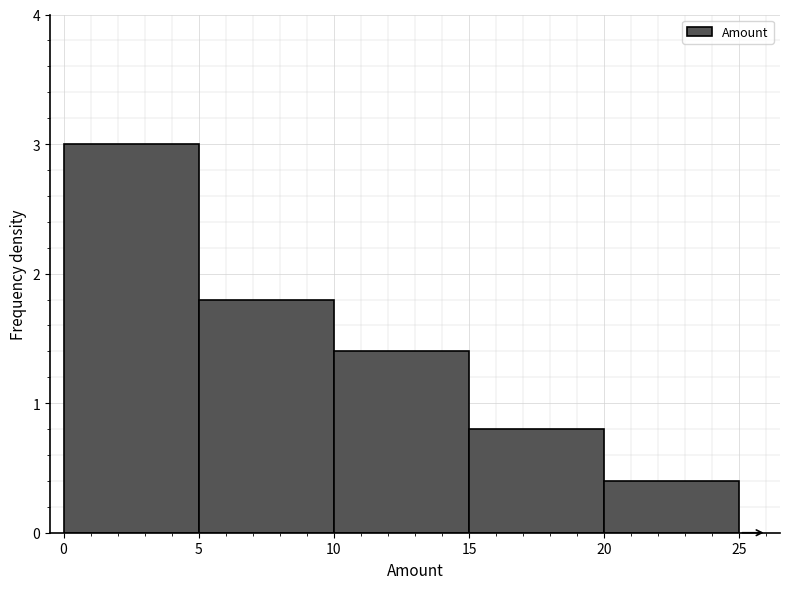

Reading left to right, transcribe this chart: for each bar, give the range it covers on the x-axis and its height. The values are not printed on the chart, so give them approximately, as read against the axis.

0 to 5: 3.0
5 to 10: 1.8
10 to 15: 1.4
15 to 20: 0.8
20 to 25: 0.4